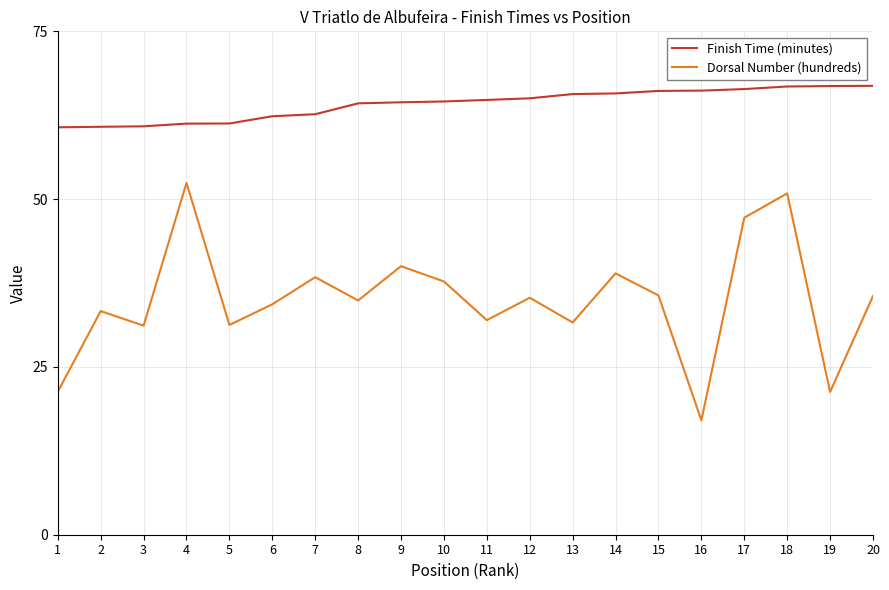

True or false: Finish Time (minutes) has a value of 103.5 at 1.

False